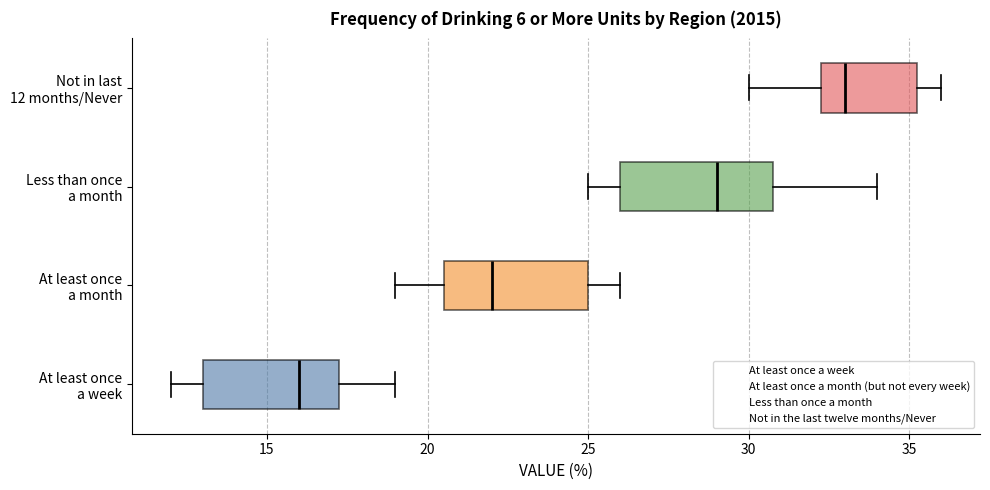

Reading bottom to top, read every box against the x-axis: the position of its median line, the range the box covers, and the ends of its whiskers. The values are not printed on the chart, so give them approximately, as read against the axis.

At least once a week: median 16.0, box 13.0 to 17.5, whiskers 12.0 to 19.0
At least once a month: median 22.0, box 20.5 to 25.0, whiskers 19.0 to 26.0
Less than once a month: median 29.0, box 26.0 to 31.0, whiskers 25.0 to 34.0
Not in last 12 months/Never: median 33.0, box 32.5 to 35.5, whiskers 30.0 to 36.0